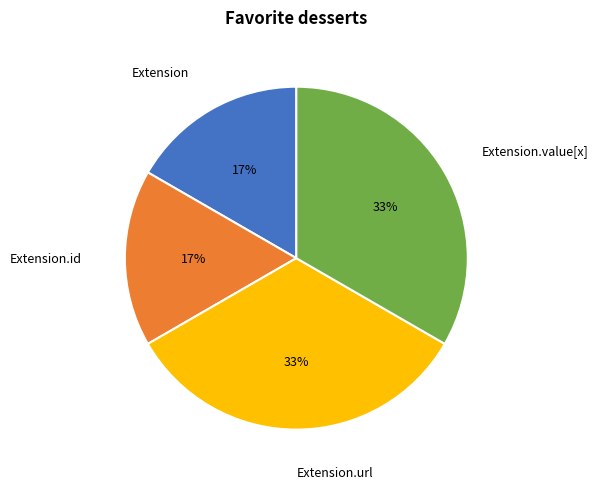

Does Extension.value[x] represent more than half of the total?

No